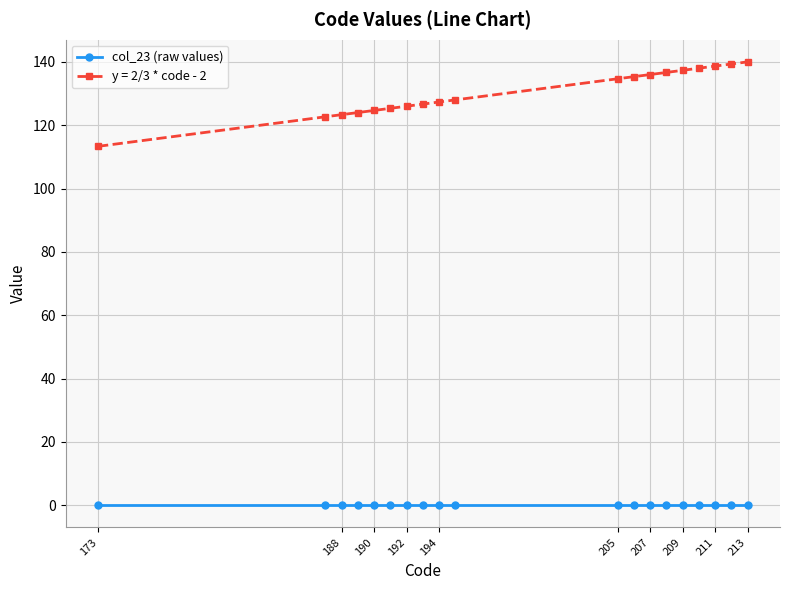

What is the greatest value displayed?

140.0